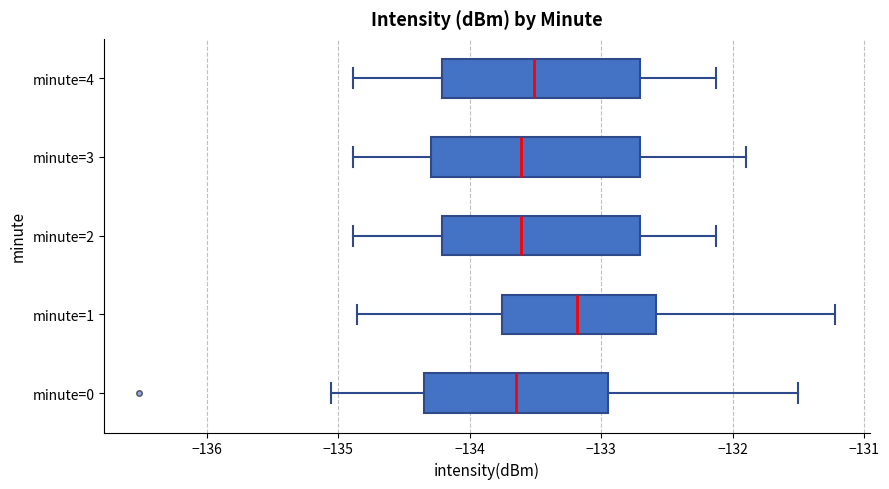

Reading bottom to top, read every box against the x-axis: the position of its median line, the range the box covers, and the ends of its whiskers. The values are not printed on the chart, so give them approximately, as read against the axis.

minute=0: median -133.6, box -134.4 to -132.9, whiskers -135.1 to -131.5
minute=1: median -133.2, box -133.8 to -132.6, whiskers -134.9 to -131.2
minute=2: median -133.6, box -134.2 to -132.7, whiskers -134.9 to -132.1
minute=3: median -133.6, box -134.3 to -132.7, whiskers -134.9 to -131.9
minute=4: median -133.5, box -134.2 to -132.7, whiskers -134.9 to -132.1